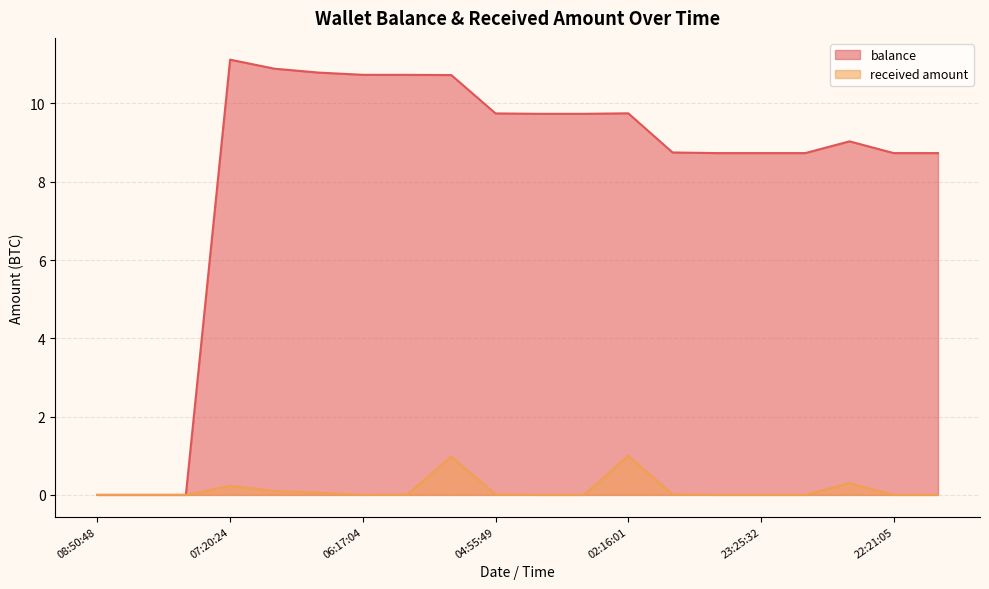

List the series in order of their overall mean, lowest first.

received amount, balance